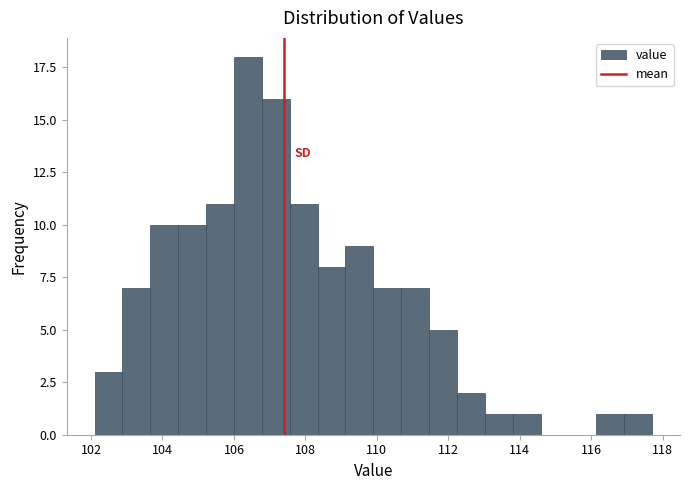

Around what value on the x-axis is the tallest bar? Give the approximate position of its centre, as read against the axis.

106.4